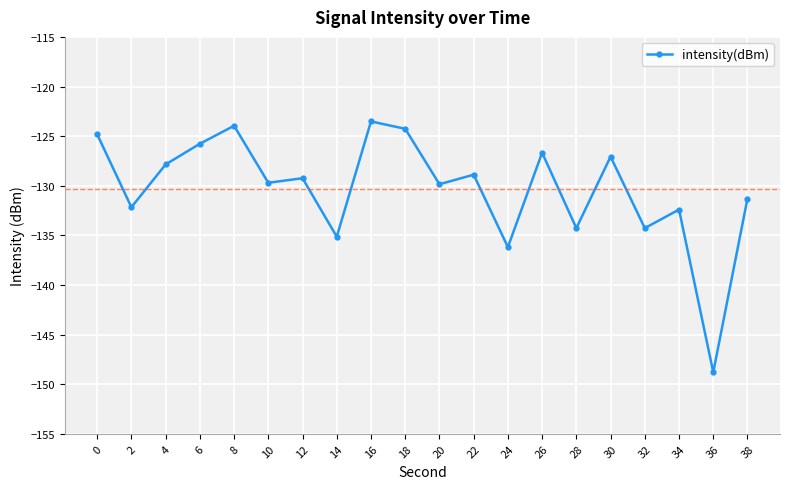

What is the sum of the values at 14 and 16?

-258.7